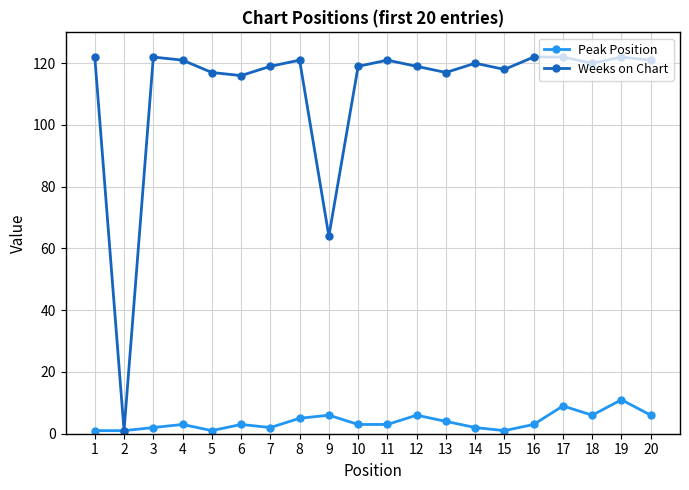

Is this an area chart (filled region under the line)?

No